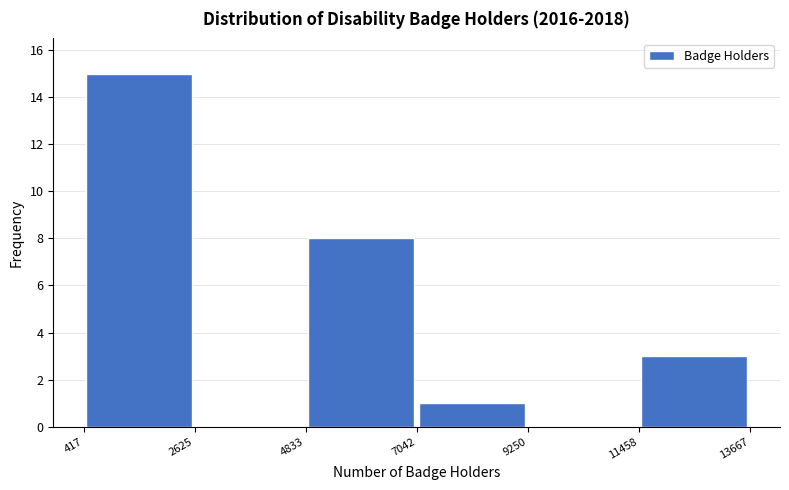

Reading left to right, list every bar in this chart as the range it spans on the x-axis followed by its height. The values are not printed on the chart, so give them approximately, as read against the axis.

417 to 2625: 15
2625 to 4833: 0
4833 to 7042: 8
7042 to 9250: 1
9250 to 11458: 0
11458 to 13667: 3